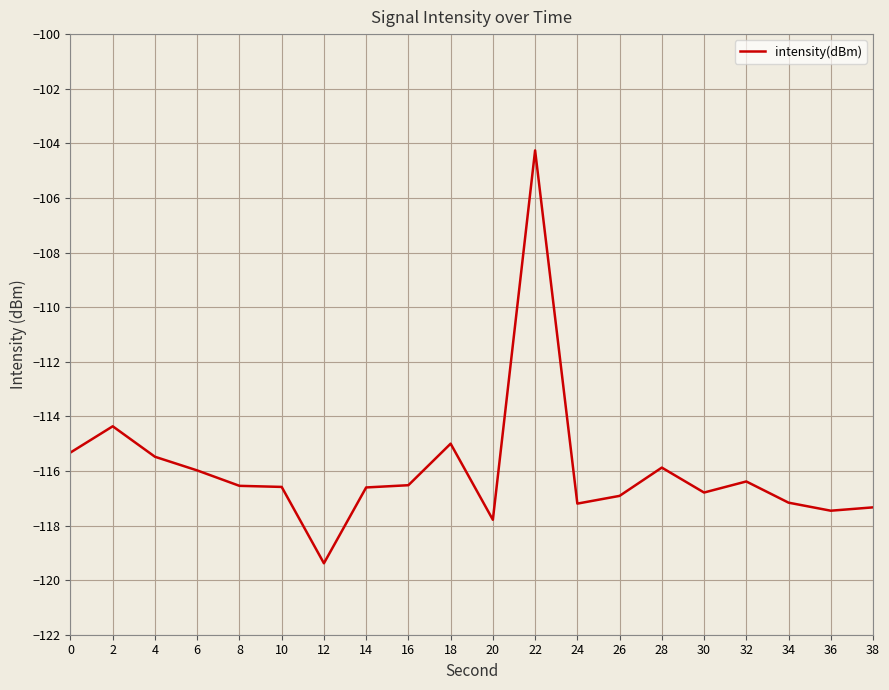

How many distinct data groups are displayed?

1